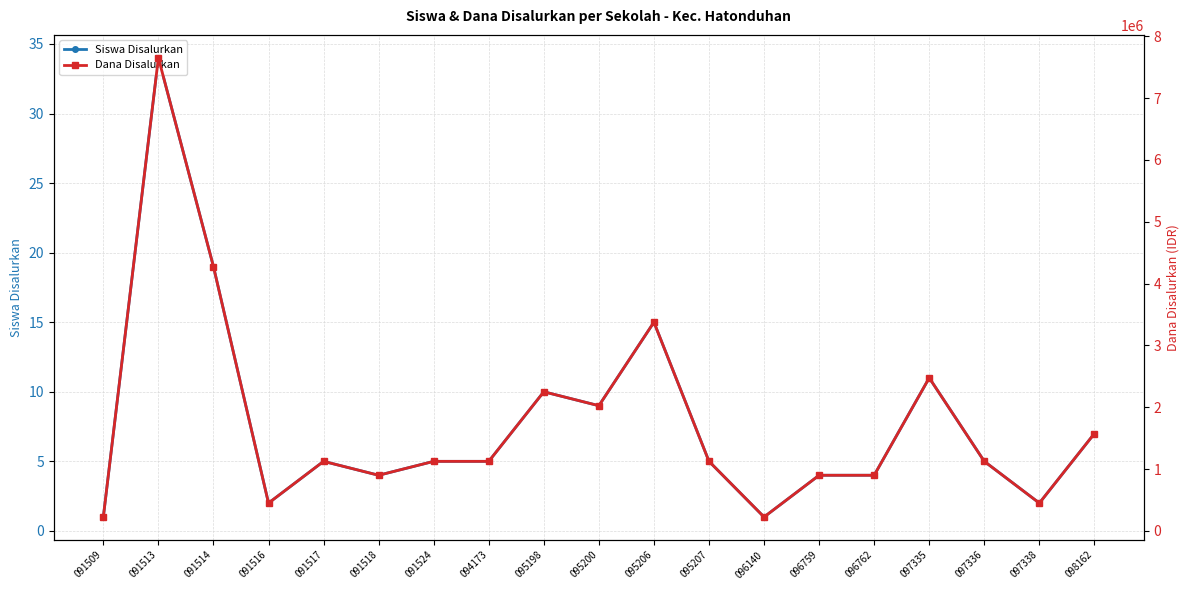

How many data points in Siswa Disalurkan are less than 5?

7